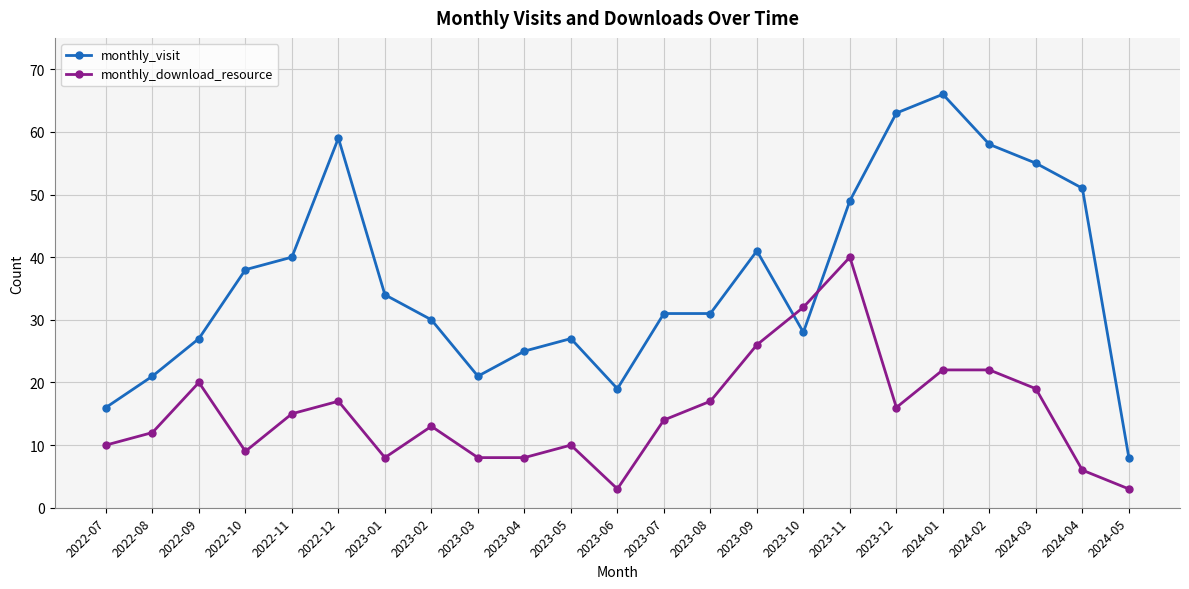

How many categories are shown in the chart?

23